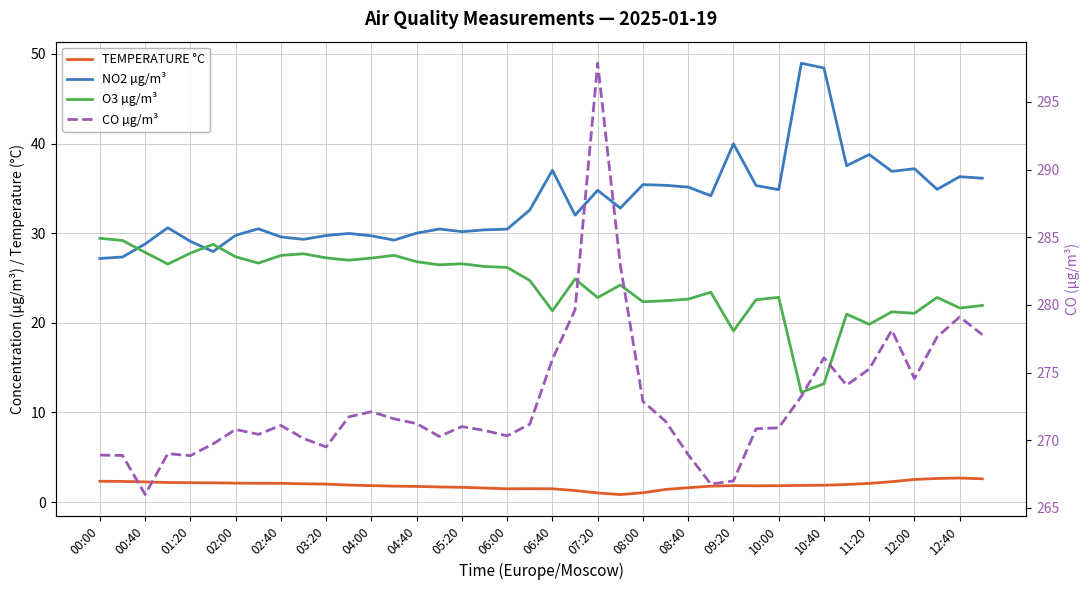

Which series has the largest total across all categories?

CO µg/m³